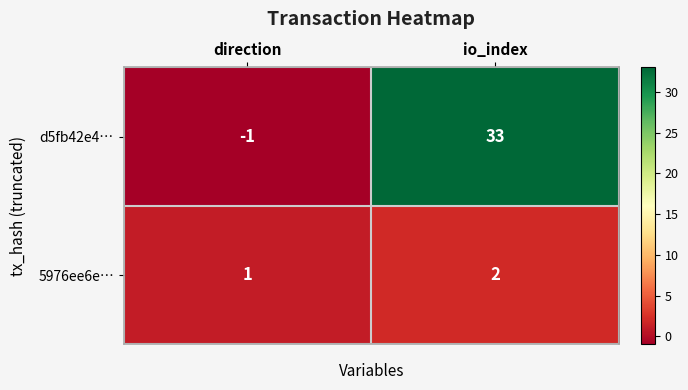

List the series in order of their overall mean, highest first.

d5fb42e4…, 5976ee6e…